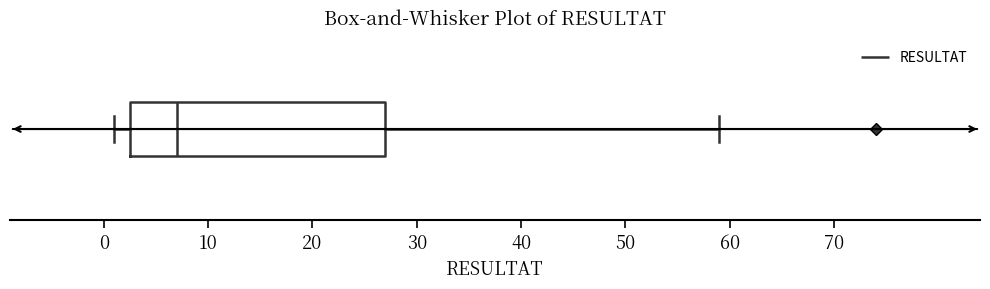

Where is the left edge of the box on the x-axis? The values are not printed on the chart, so give them approximately, as read against the axis.

3